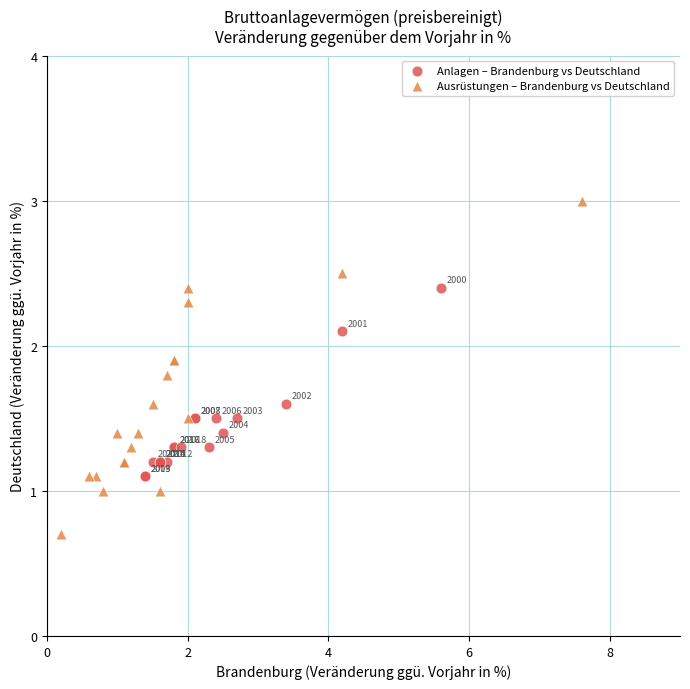

Which series has the widest spread of Y values?

Ausrüstungen – Brandenburg vs Deutschland